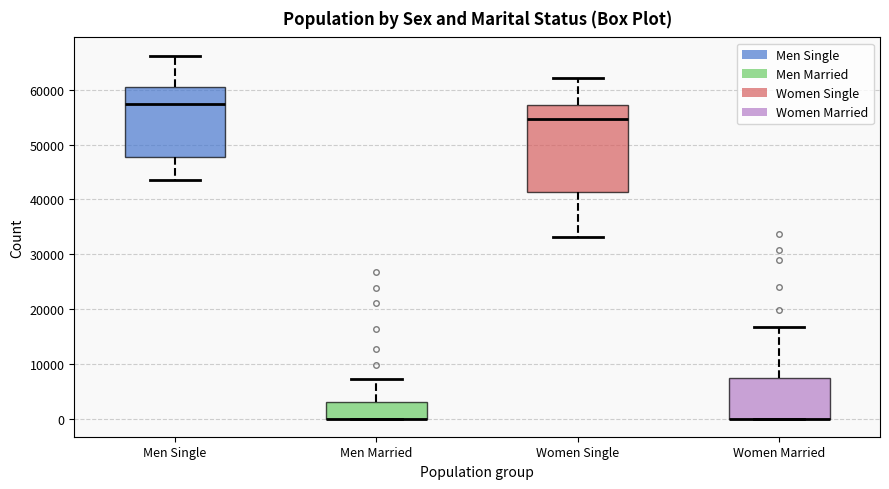

Which box is the tallest, from its lower edge to its upper edge?

Women Single